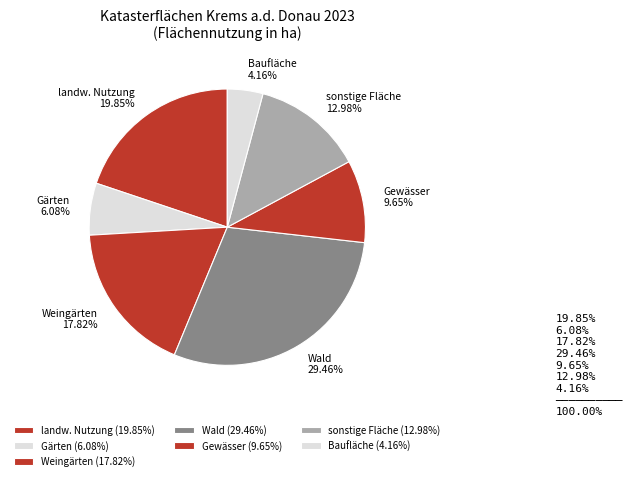

True or false: sonstige Fläche accounts for 13% of the total.

True